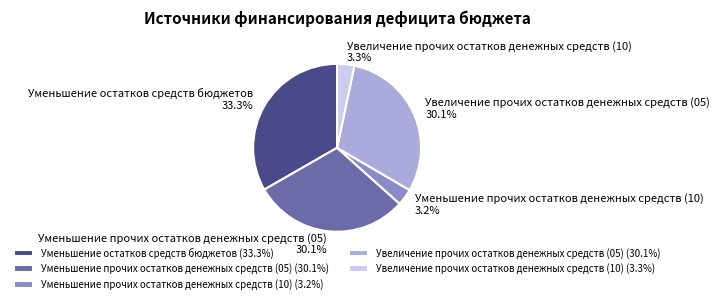

What percentage is the Увеличение прочих остатков денежных средств (05) slice, to the nearest percent?

30%